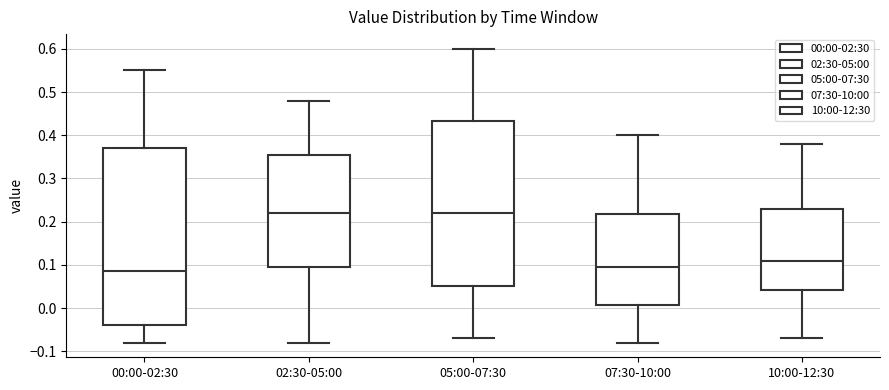

Reading left to right, read every box against the y-axis: the position of its median line, the range the box covers, and the ends of its whiskers. The values are not printed on the chart, so give them approximately, as read against the axis.

00:00-02:30: median 0.09, box -0.04 to 0.37, whiskers -0.08 to 0.55
02:30-05:00: median 0.22, box 0.10 to 0.36, whiskers -0.08 to 0.48
05:00-07:30: median 0.22, box 0.05 to 0.43, whiskers -0.07 to 0.60
07:30-10:00: median 0.10, box 0.01 to 0.22, whiskers -0.08 to 0.40
10:00-12:30: median 0.11, box 0.04 to 0.23, whiskers -0.07 to 0.38